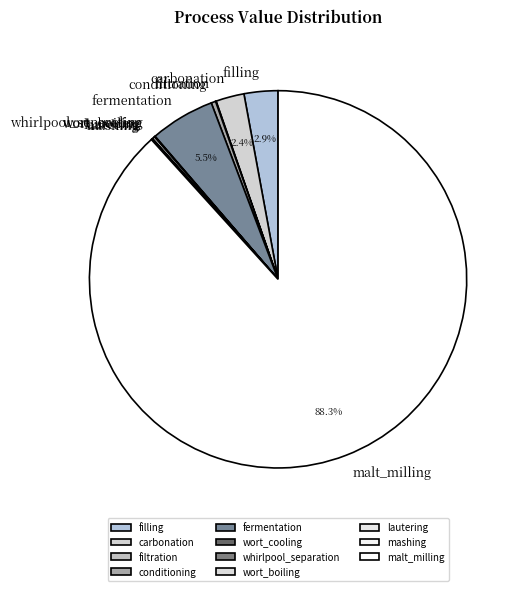

What percentage do filling and fermentation together represent?

8.4%